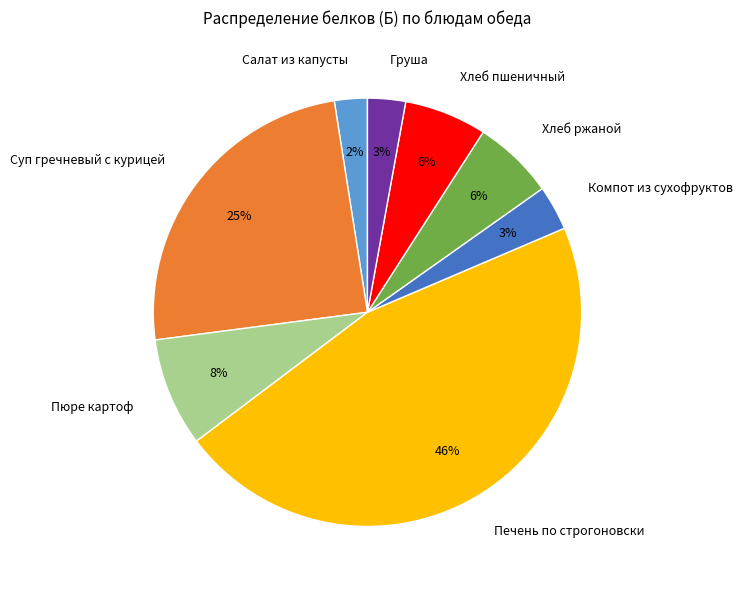

To the nearest percent, what is the combined percentage of Суп гречневый с курицей and Салат из капусты?

27%